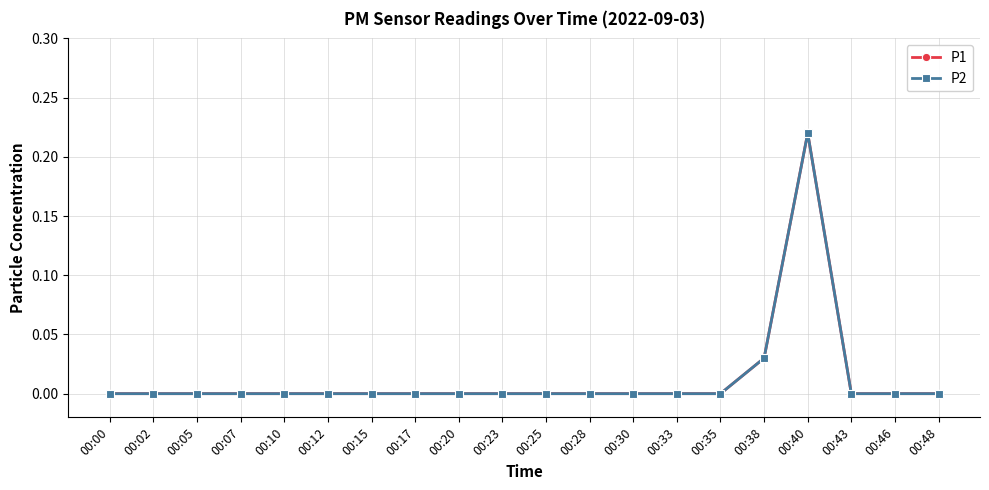

Which has a higher value, 00:43 or 00:12?

00:43